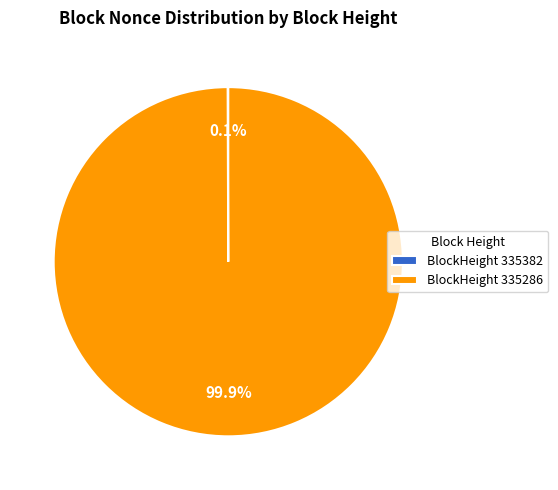

Does any single category account for the majority?

Yes